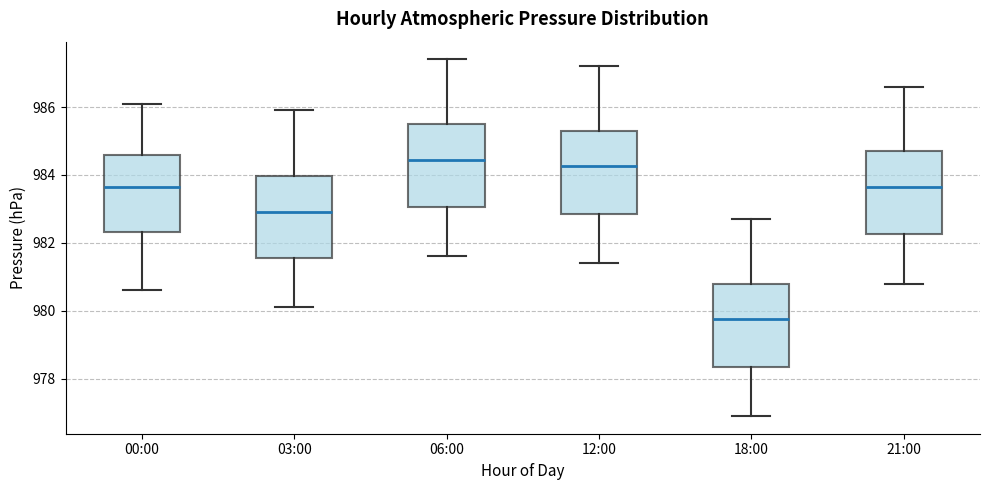

Reading left to right, read every box against the y-axis: the position of its median line, the range the box covers, and the ends of its whiskers. The values are not printed on the chart, so give them approximately, as read against the axis.

00:00: median 983.6, box 982.4 to 984.6, whiskers 980.6 to 986.2
03:00: median 983.0, box 981.6 to 984.0, whiskers 980.2 to 986.0
06:00: median 984.4, box 983.0 to 985.6, whiskers 981.6 to 987.4
12:00: median 984.2, box 982.8 to 985.4, whiskers 981.4 to 987.2
18:00: median 979.8, box 978.4 to 980.8, whiskers 977.0 to 982.8
21:00: median 983.6, box 982.2 to 984.8, whiskers 980.8 to 986.6